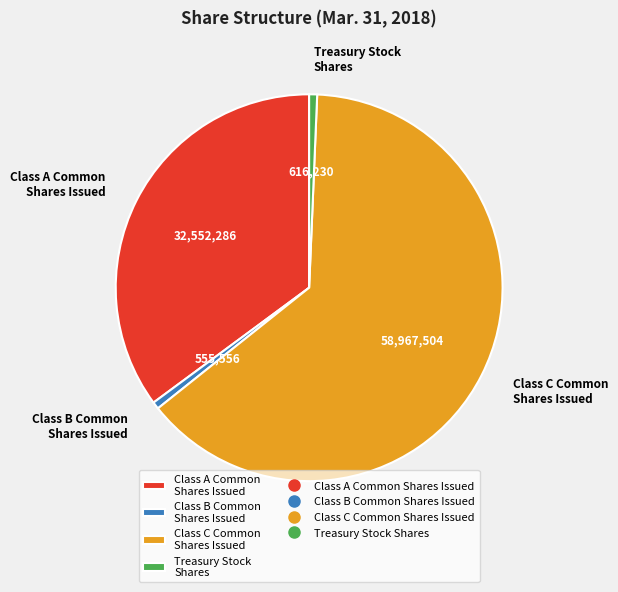

Is the sum of Class B Common Shares Issued and Class C Common Shares Issued greater than half?

Yes